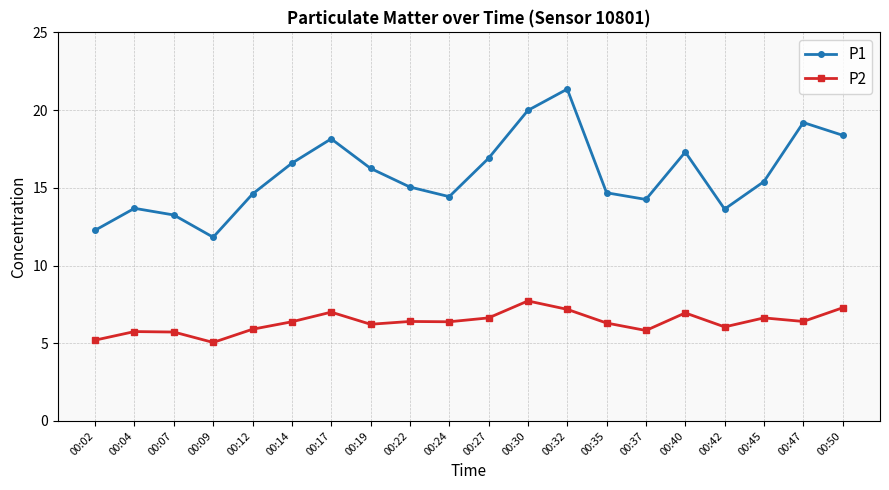

Does the chart have visible grid lines?

Yes